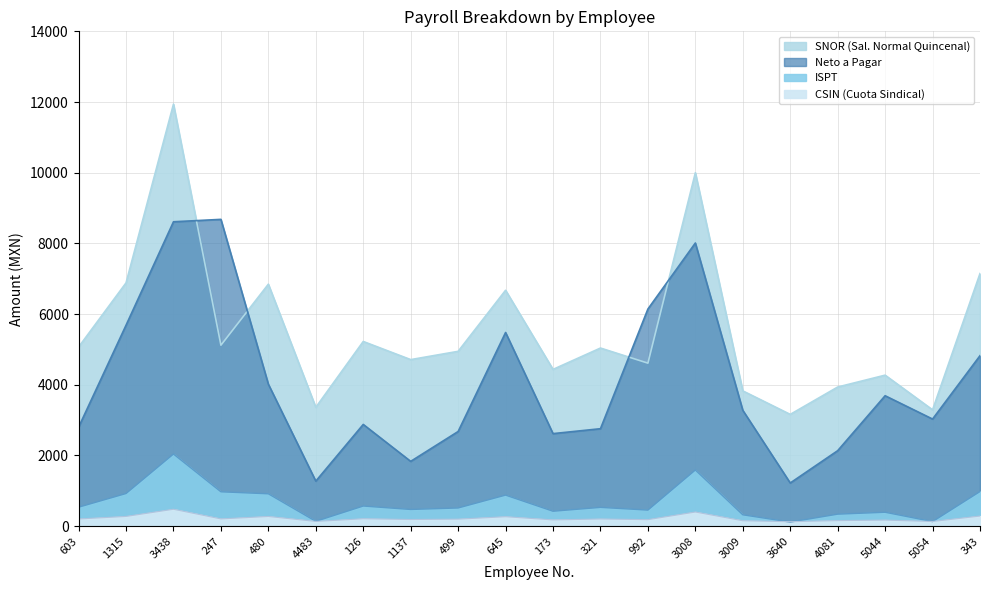

Between 321 and 3008, which series saw the biggest shift?

Neto a Pagar